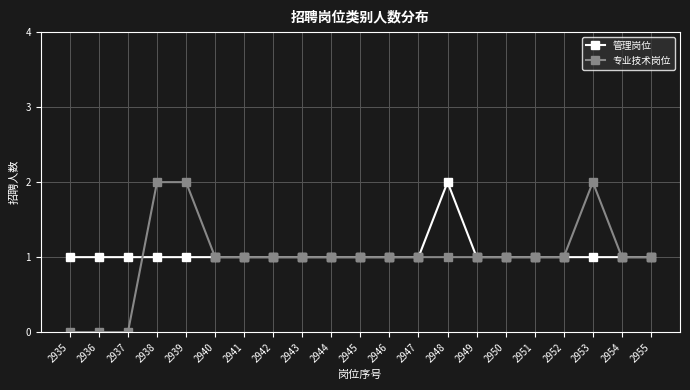

What is the sum of the 管理岗位 values at 2935 and 2943?

2